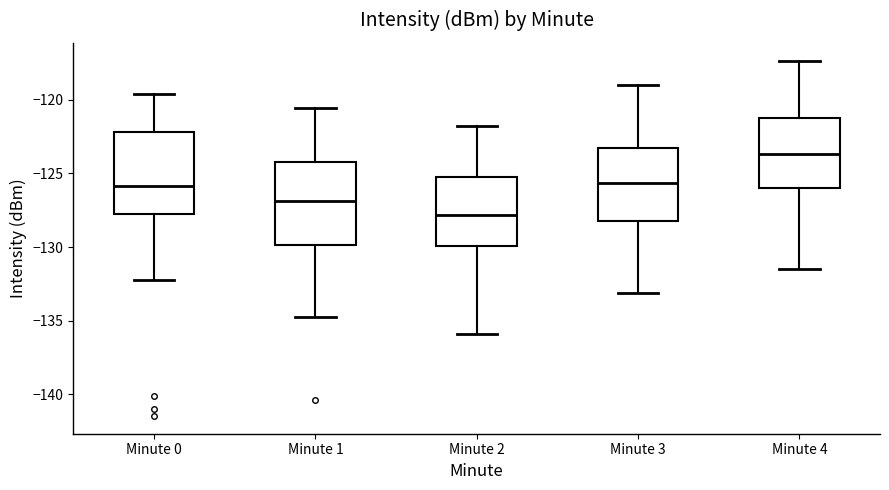

Where is the upper edge of the box for Minute 1 on the y-axis? The values are not printed on the chart, so give them approximately, as read against the axis.

-124.0